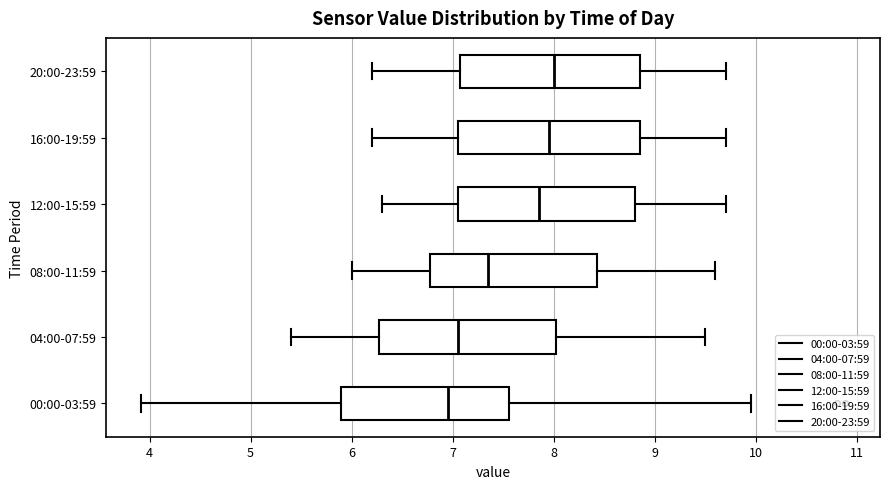

Where is the right edge of the box for 16:00-19:59 on the x-axis? The values are not printed on the chart, so give them approximately, as read against the axis.

8.9